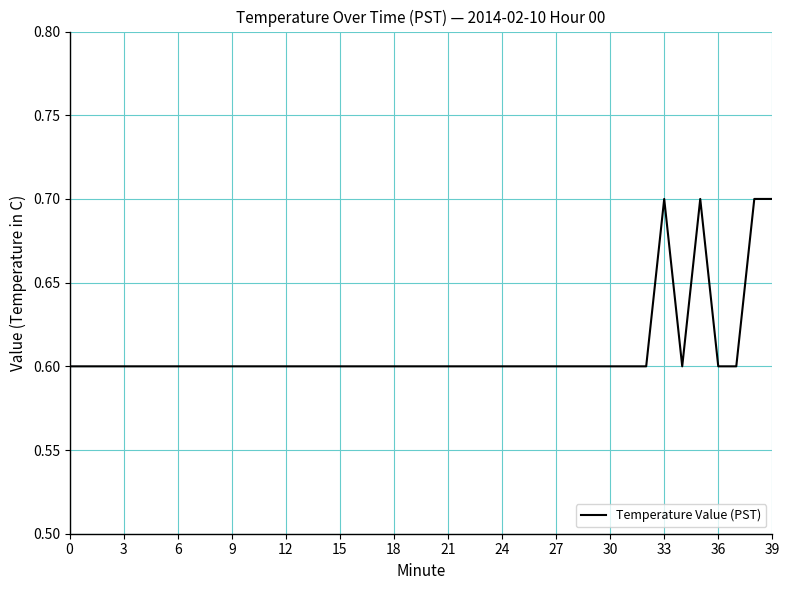

What is the minimum value shown in the chart?

0.6